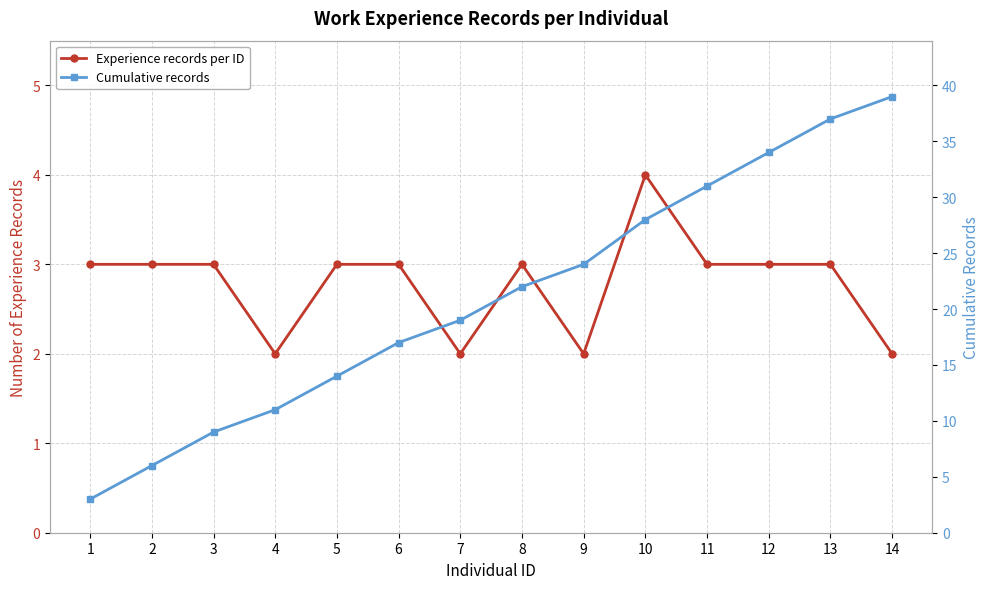

Where does the Experience records per ID series first go above 3?

10